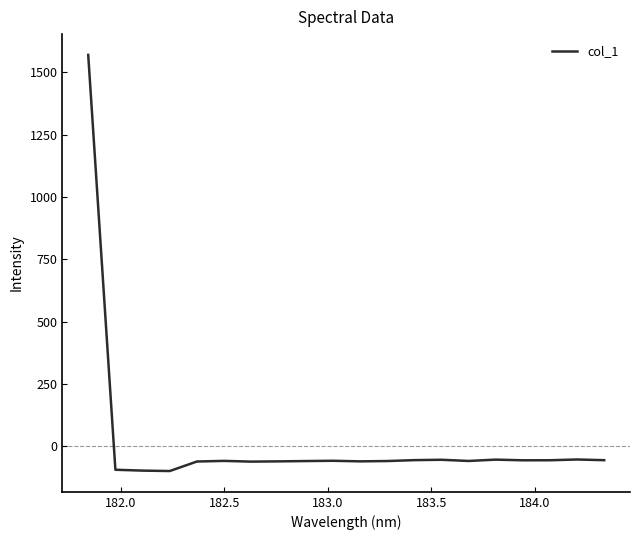

What is the sum of all values?

363.1